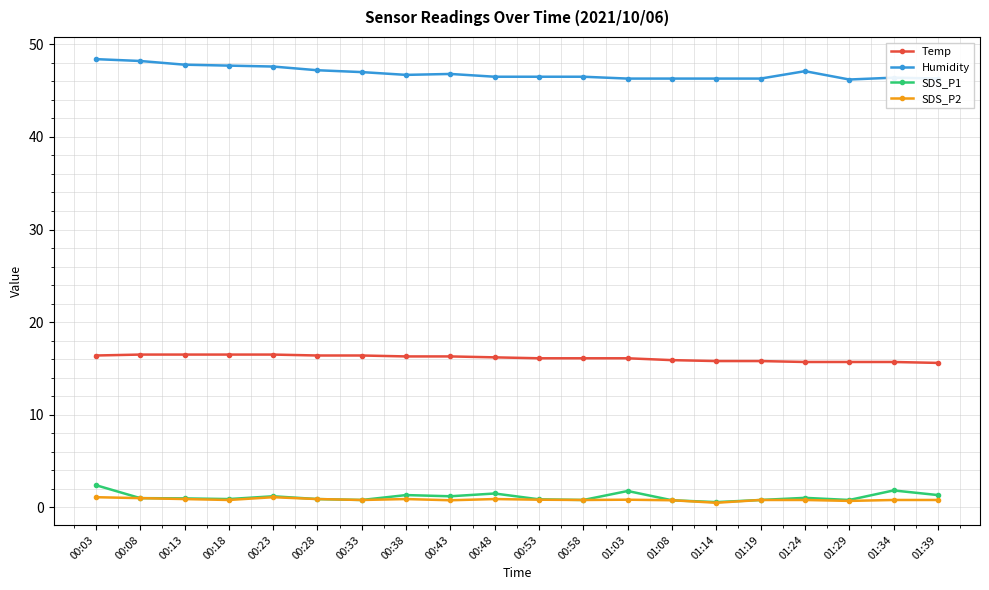

The value of Temp at 01:24 is 22.4. True or false?

False